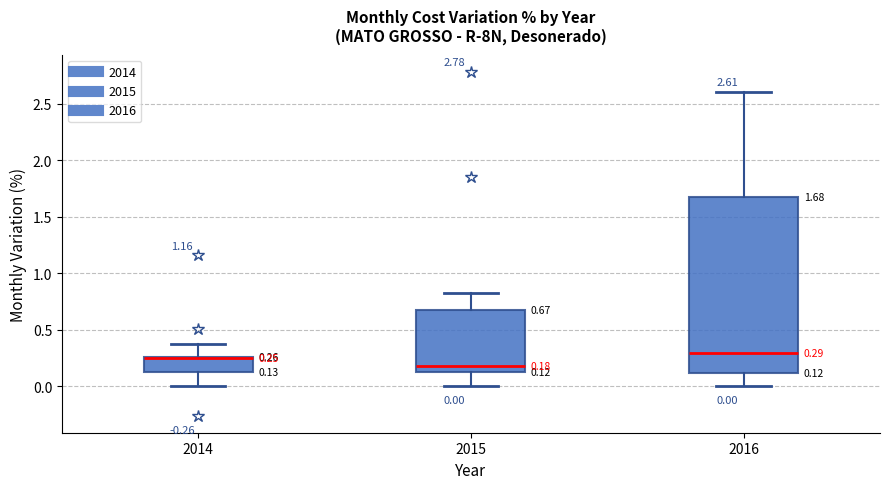

Which box is the tallest, from its lower edge to its upper edge?

2016